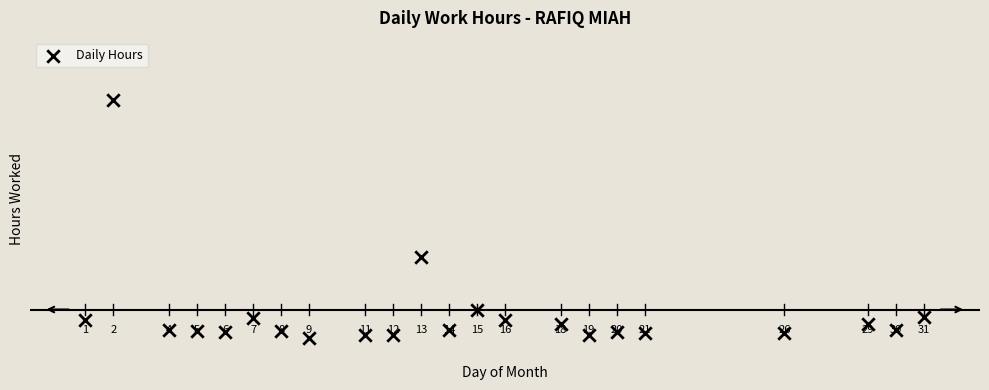

What Y value in the scatter plot is closest to 12?

11.6